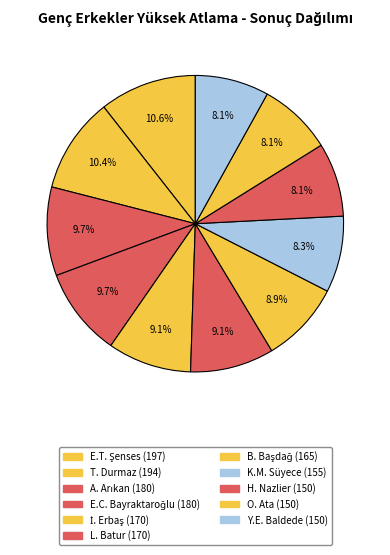

Does any single category account for the majority?

No